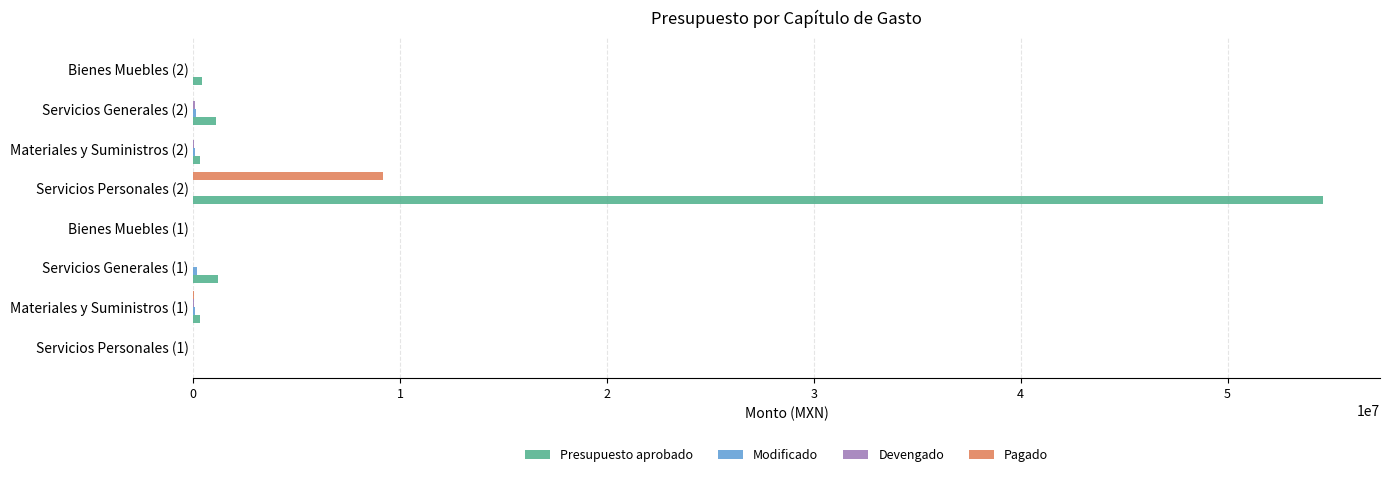

Which series has the largest total across all categories?

Presupuesto aprobado